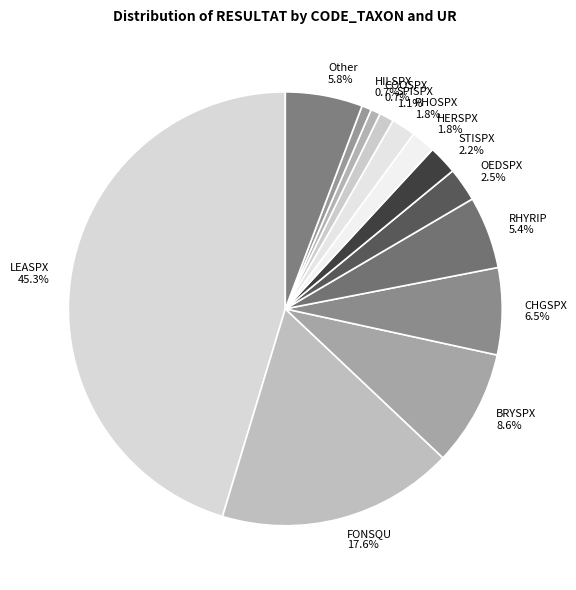

To the nearest percent, what is the difference between the largest and smallest slice percentages?

45%